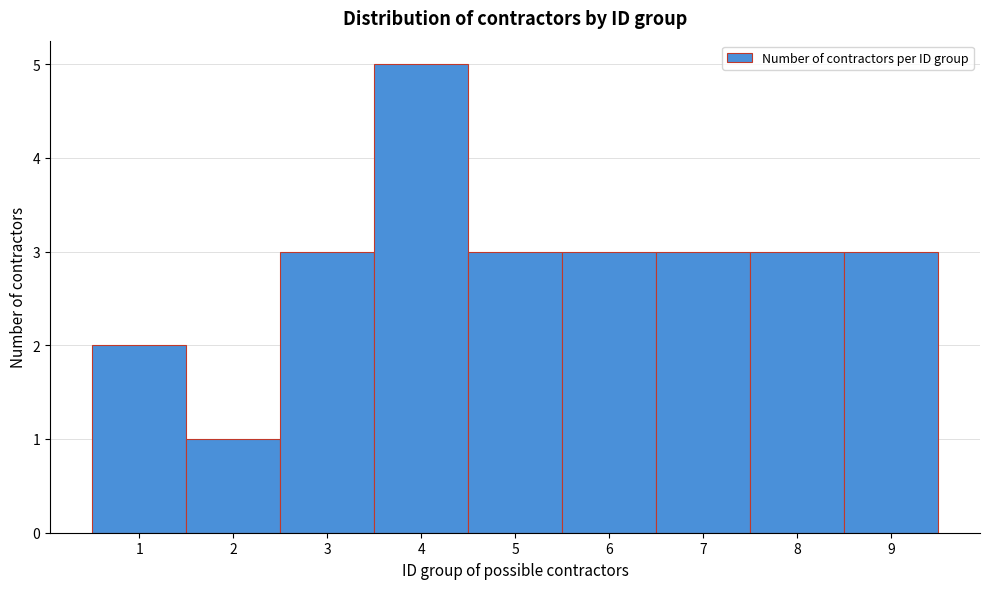

Reading left to right, list every bar in this chart as the range it spans on the x-axis followed by its height. The values are not printed on the chart, so give them approximately, as read against the axis.

0.5 to 1.5: 2
1.5 to 2.5: 1
2.5 to 3.5: 3
3.5 to 4.5: 5
4.5 to 5.5: 3
5.5 to 6.5: 3
6.5 to 7.5: 3
7.5 to 8.5: 3
8.5 to 9.5: 3